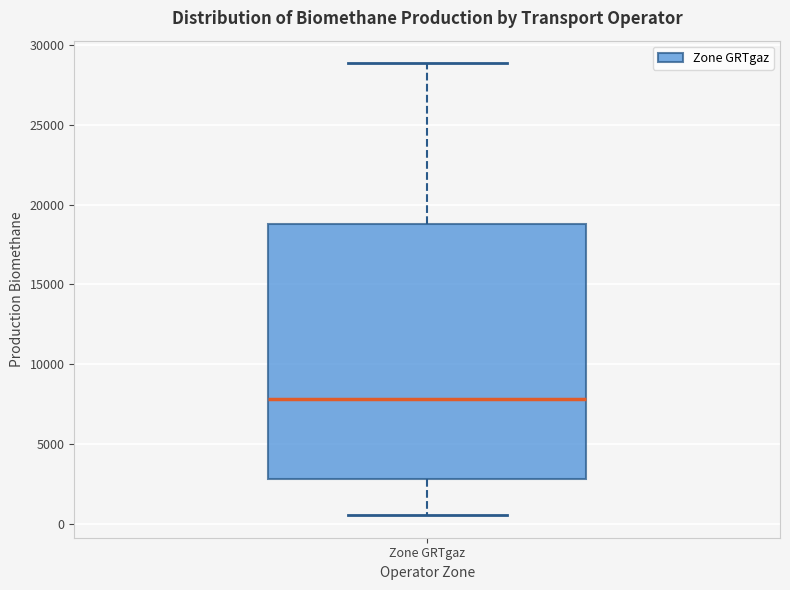

Read this box plot against the y-axis: the position of the median line, the range covered by the box, and the ends of both whiskers. The values are not printed on the chart, so give them approximately, as read against the axis.

median 8000, box 3000 to 19000, whiskers 500 to 29000